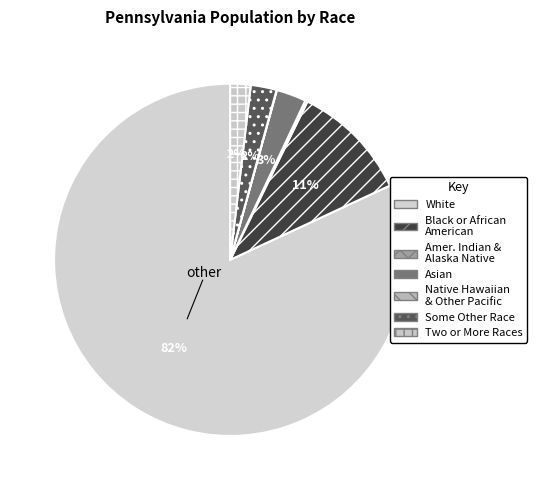

Which slice represents more than half of the pie?

White alone